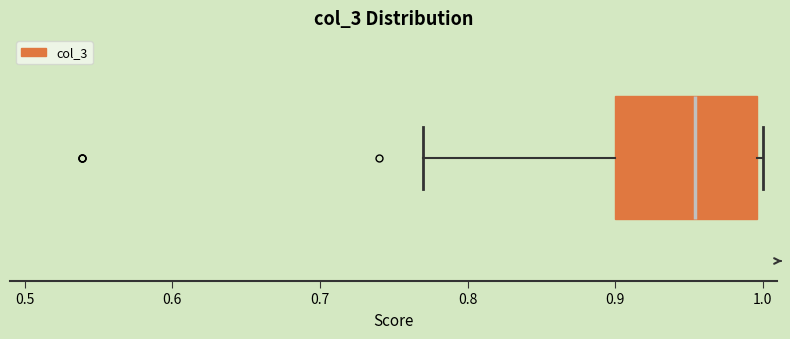

Transcribe this box plot: give where the median line is, the range the box spans, and where the two whiskers end, as read against the x-axis. The values are not printed on the chart, so give them approximately, as read against the axis.

median 0.95, box 0.90 to 1.00, whiskers 0.77 to 1.00 (just right of the box's right edge)